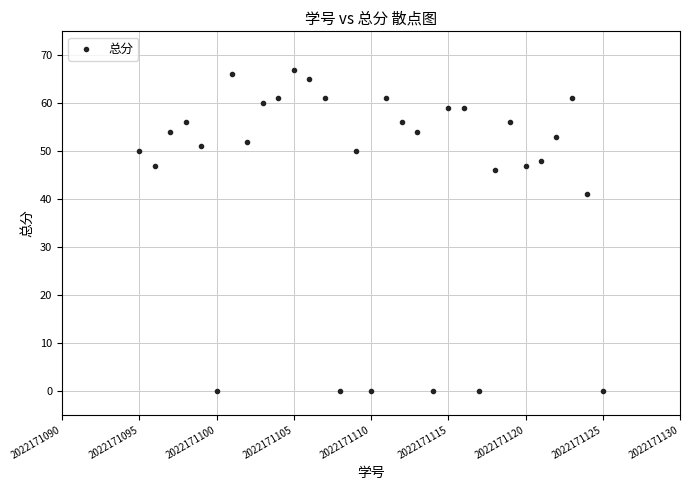

What Y value in the scatter plot is closest to 33?

41